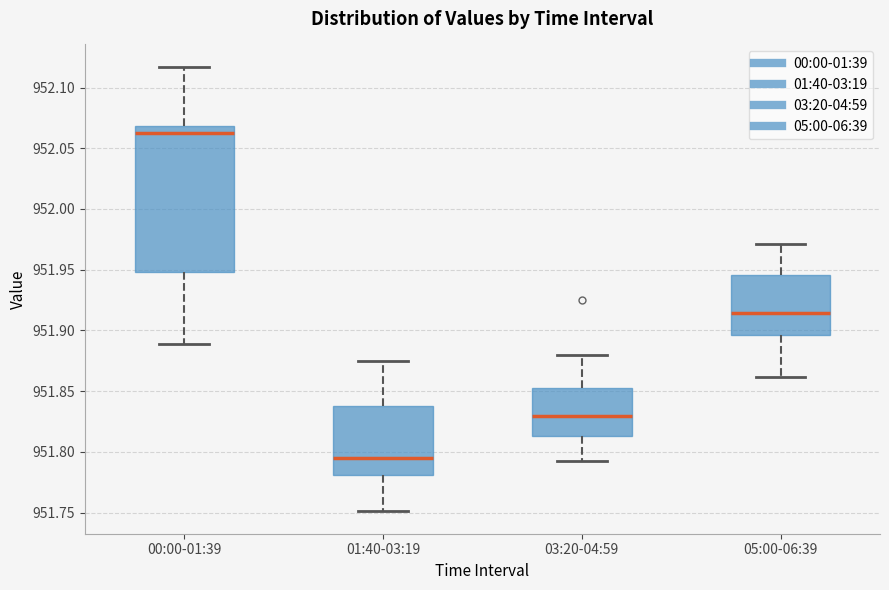

Reading left to right, read every box against the y-axis: the position of its median line, the range the box covers, and the ends of its whiskers. The values are not printed on the chart, so give them approximately, as read against the axis.

00:00-01:39: median 952.065, box 951.950 to 952.070, whiskers 951.890 to 952.115
01:40-03:19: median 951.795, box 951.780 to 951.840, whiskers 951.750 to 951.875
03:20-04:59: median 951.830, box 951.815 to 951.850, whiskers 951.790 to 951.880
05:00-06:39: median 951.915, box 951.895 to 951.945, whiskers 951.860 to 951.970